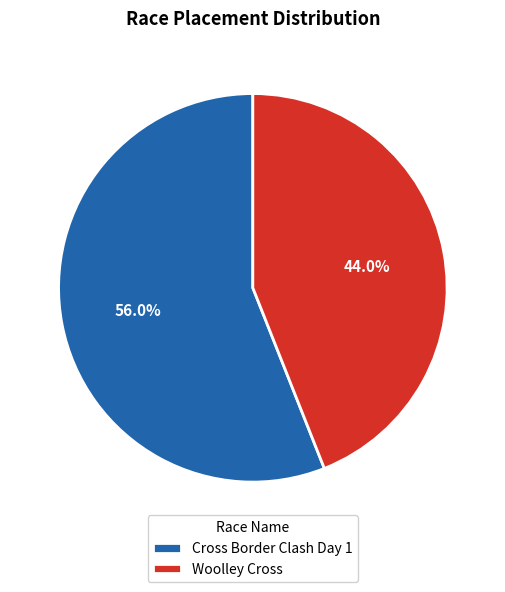

Combined, what portion of the pie is Cross Border Clash Day 1 and Woolley Cross?

100.0%